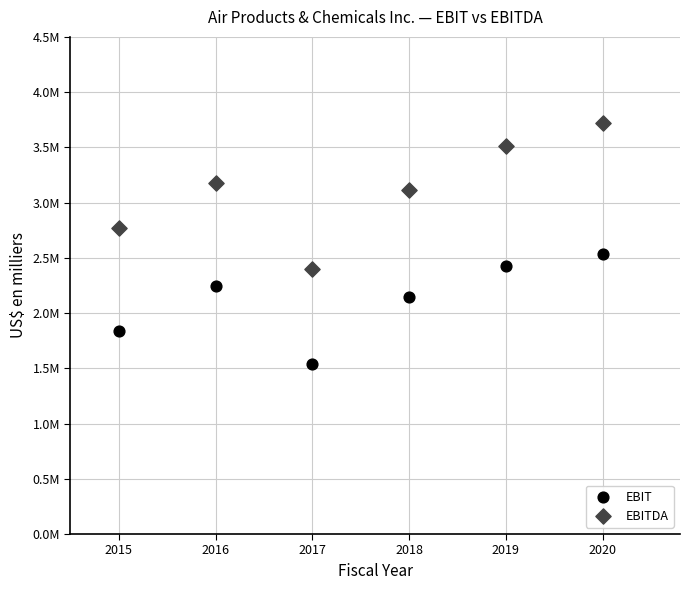

Which series reaches the maximum Y coordinate?

EBITDA